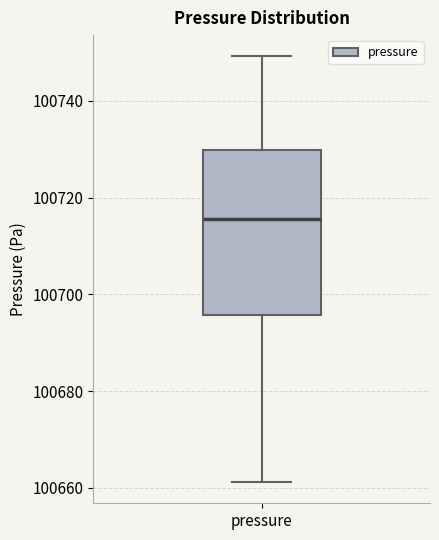

Where does the upper whisker of the box for pressure end on the y-axis? The values are not printed on the chart, so give them approximately, as read against the axis.

100750